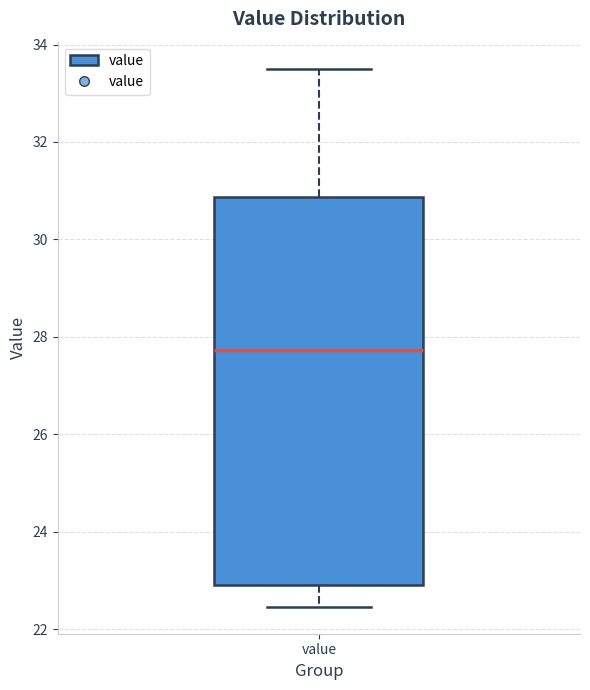

Where does the median line of the box for value sit on the y-axis? The values are not printed on the chart, so give them approximately, as read against the axis.

27.8